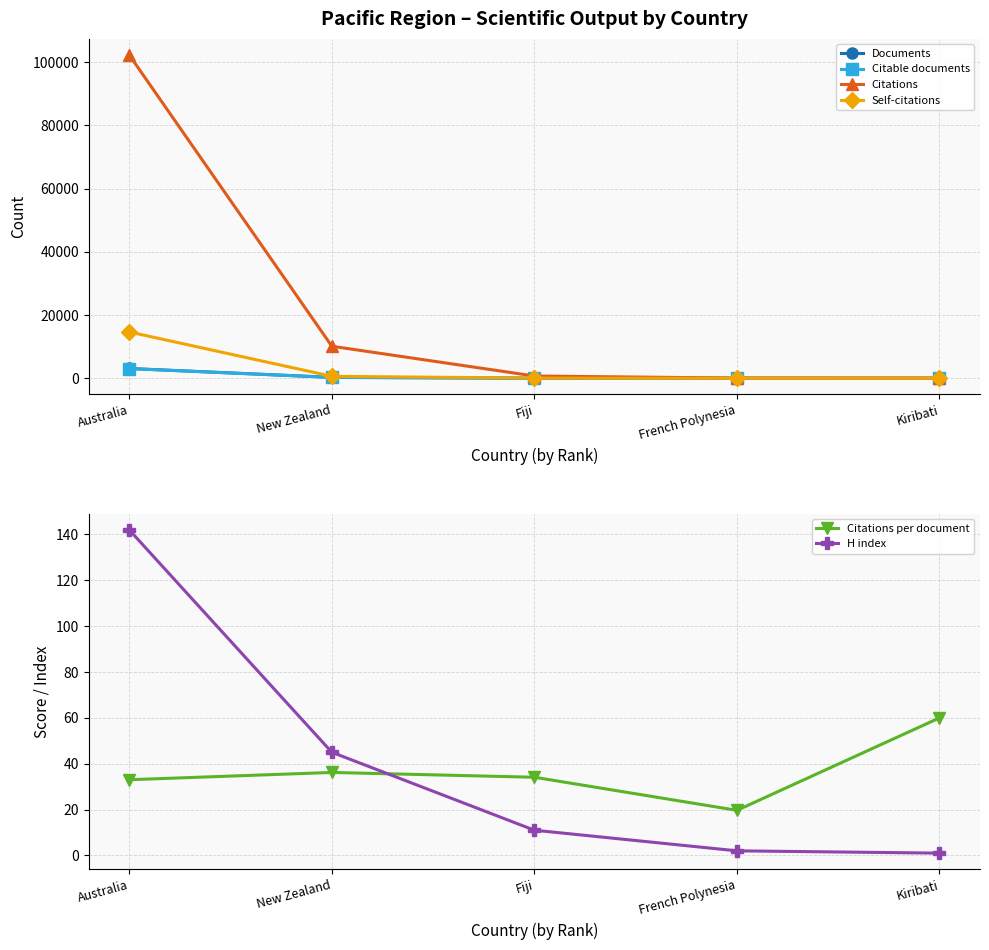

At how many categories does at least one series exceed 14027?

1